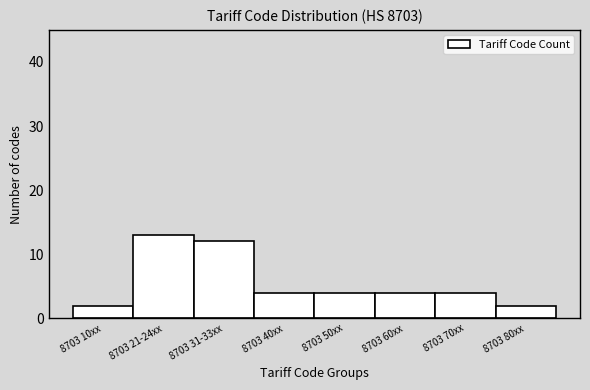

Reading left to right, extract all data points from this chart.

2	13	12	4	4	4	4	2